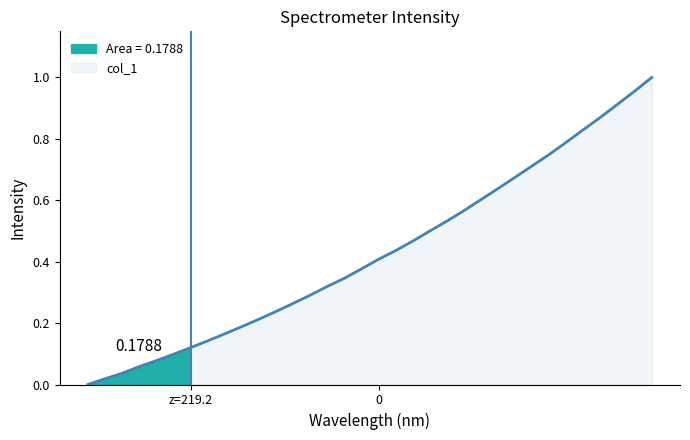

True or false: the data has more than 0 interior local peaks.

False